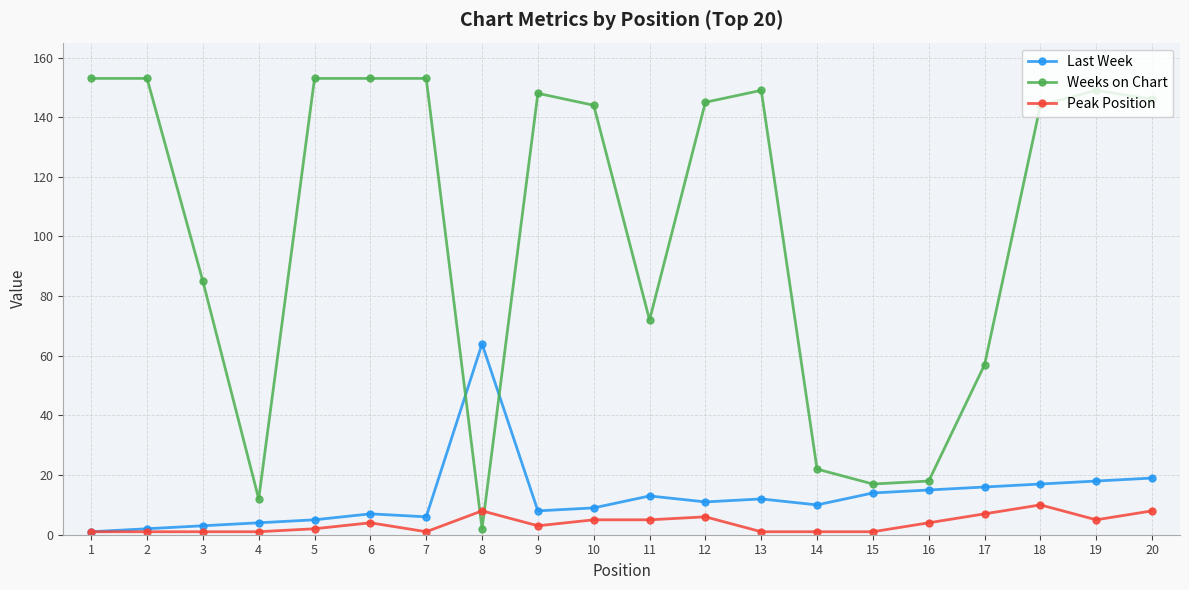

What are all the series names shown in the legend?

Last Week, Weeks on Chart, Peak Position